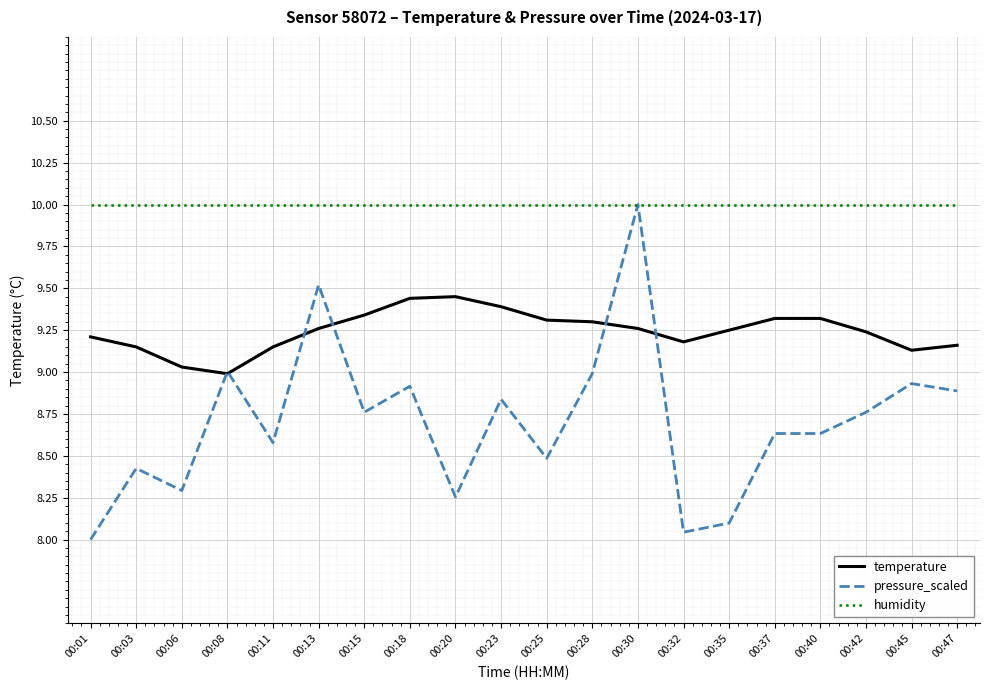

List the series in order of their overall mean, lowest first.

pressure_scaled, temperature, humidity